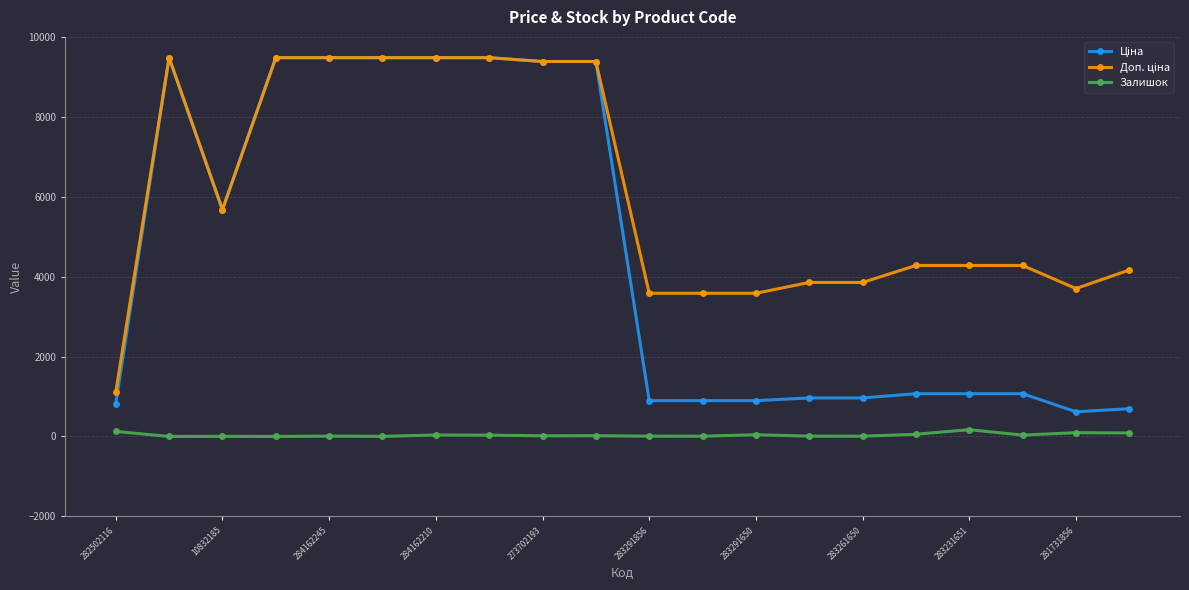

What is the maximum value shown in the chart?

9480.1